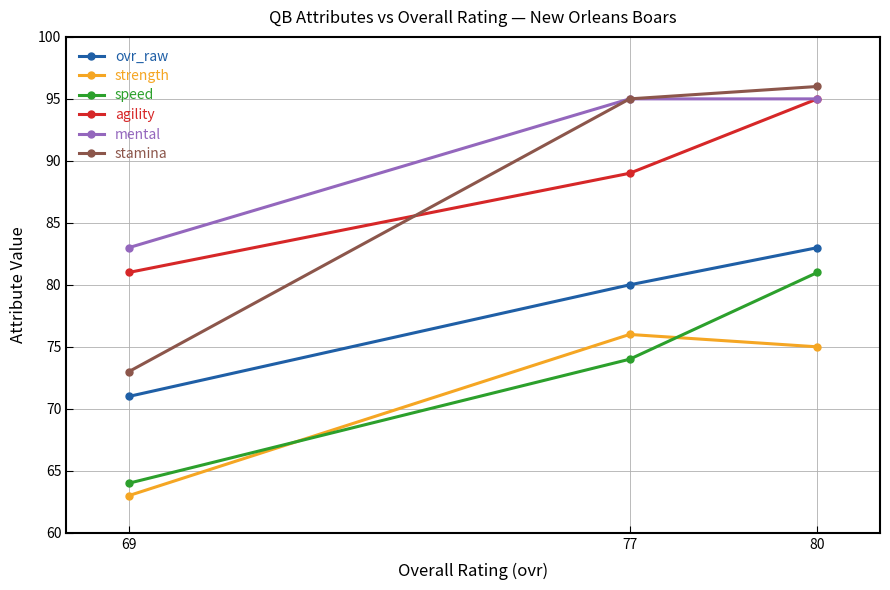

How many agility values are between 81 and 95?

3